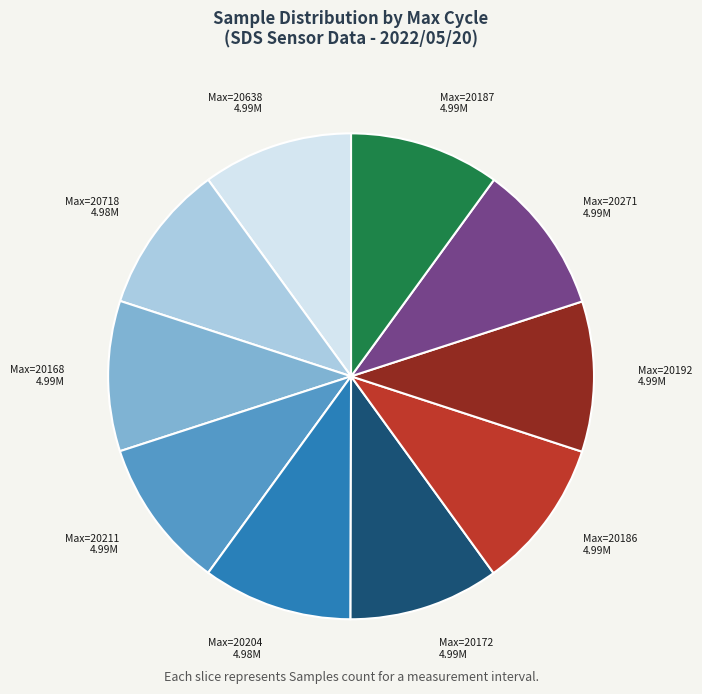

What is the ratio of the value at Max=20718 4.98M to the value at Max=20187 4.99M?

1.0